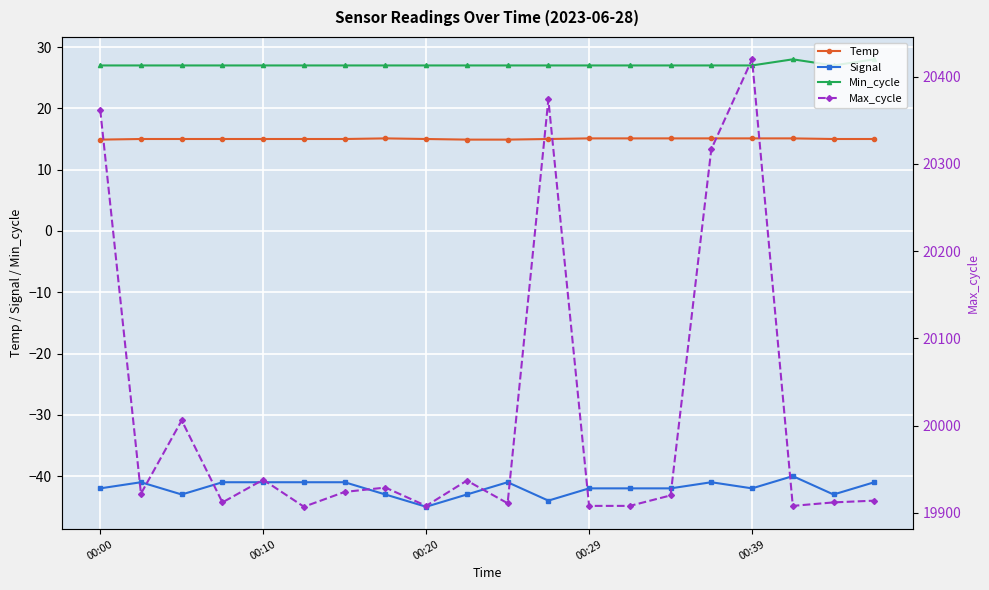

What is the spread (max minus min) of values at 6?

19965.0